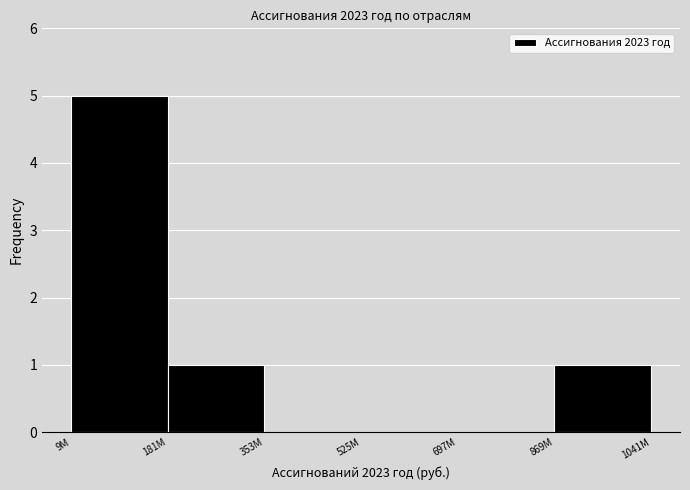

Reading left to right, transcribe all the data shown in this chart.

9M=5	181M=1	353M=0	525M=0	697M=0	869M=1